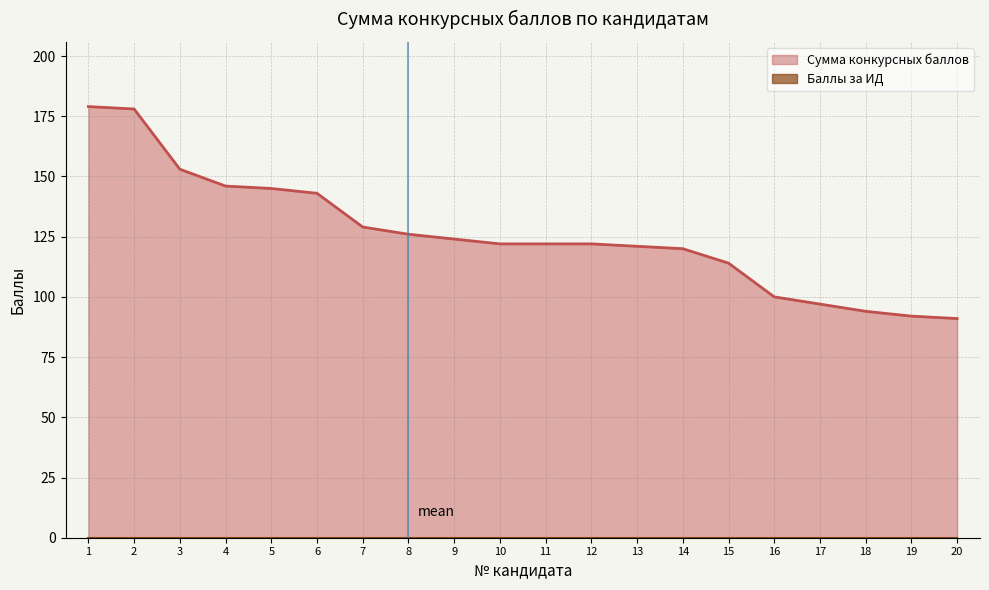

The chart shows a value of 121 at 13. True or false?

True